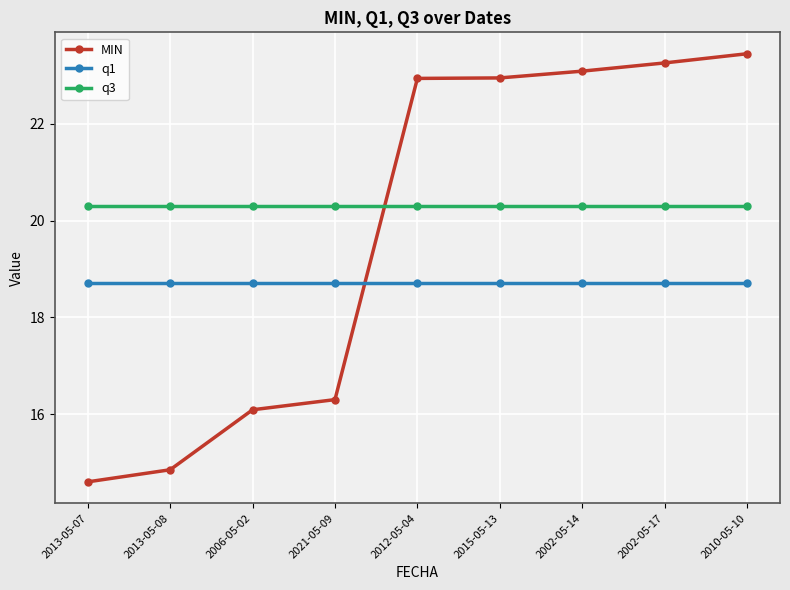

The q3 series shows 20.3 at 2010-05-10. True or false?

True